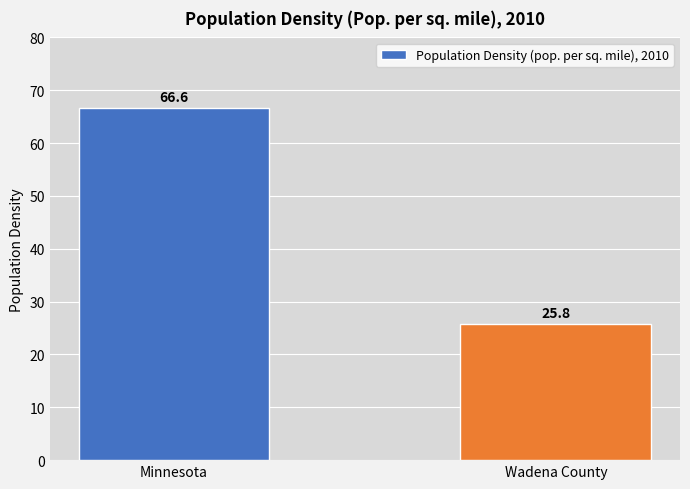

Which has a higher value, Minnesota or Wadena County?

Minnesota